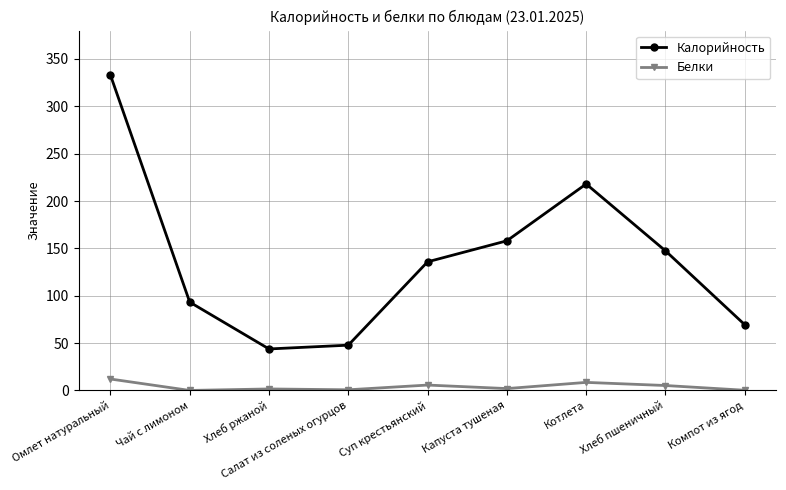

At which category is the sum across all series the highest?

Омлет натуральный